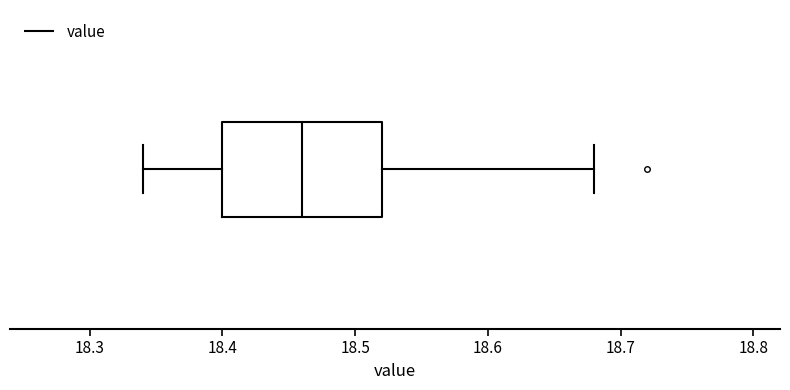

Transcribe this box plot: give where the median line is, the range the box spans, and where the two whiskers end, as read against the x-axis. The values are not printed on the chart, so give them approximately, as read against the axis.

median 18.46, box 18.40 to 18.52, whiskers 18.34 to 18.68